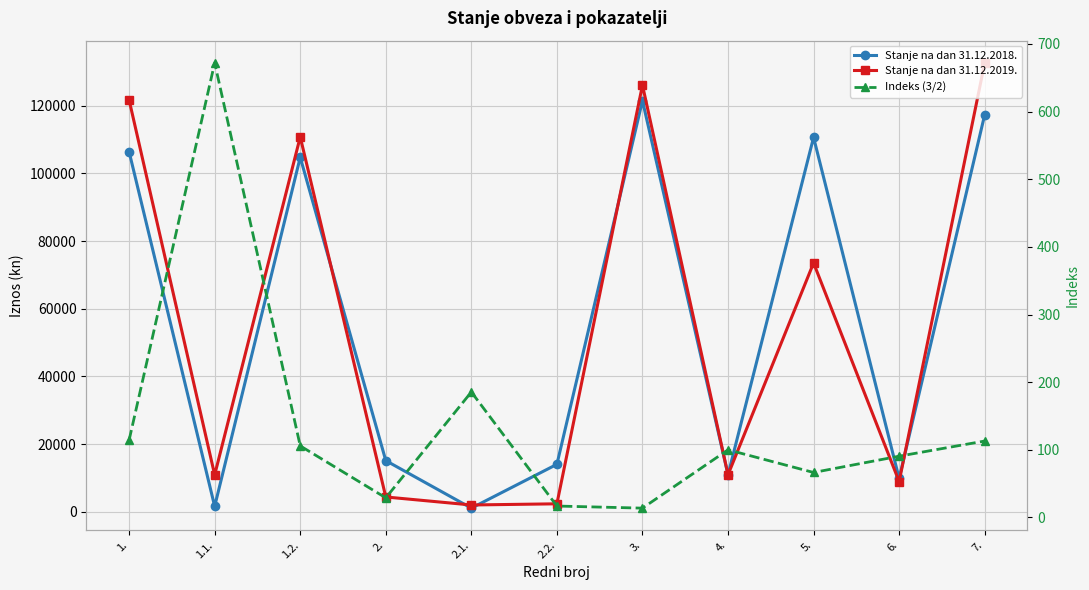

The Indeks (3/2) series shows 50.1 at 4.. True or false?

False